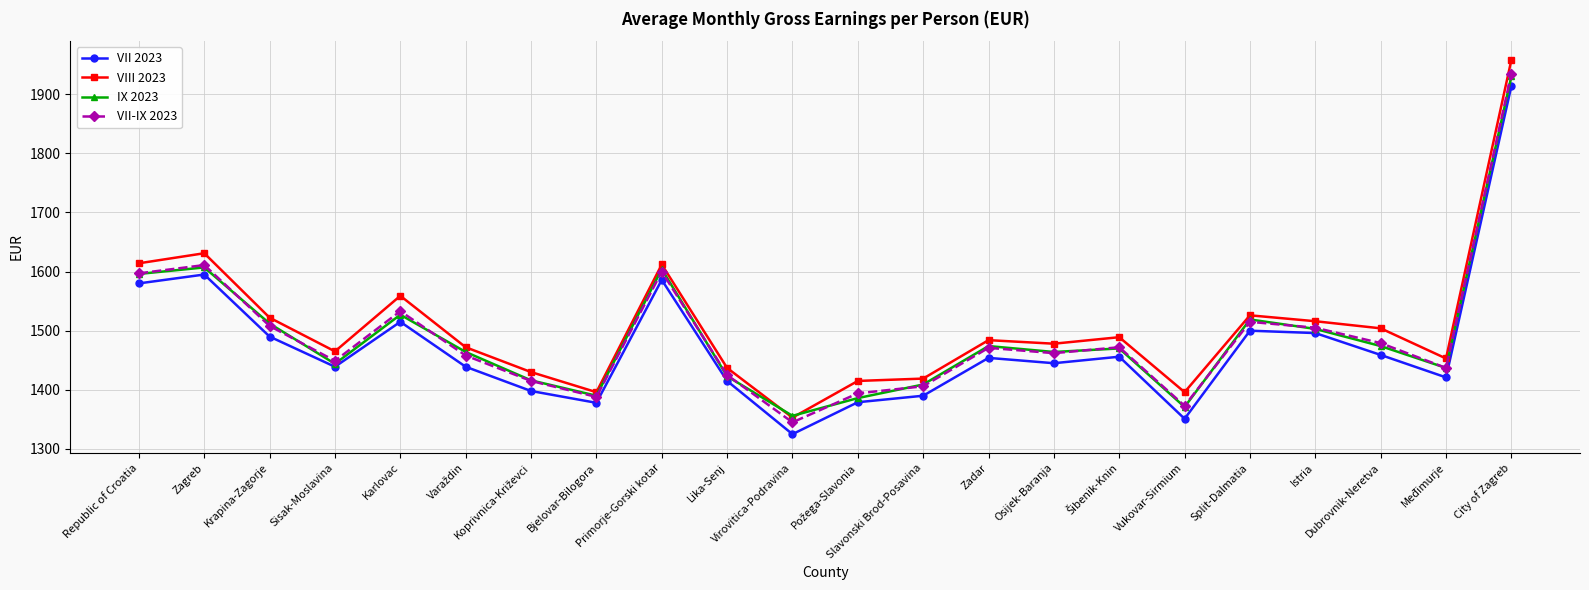

True or false: VIII 2023 and VII 2023 intersect in this chart.

False